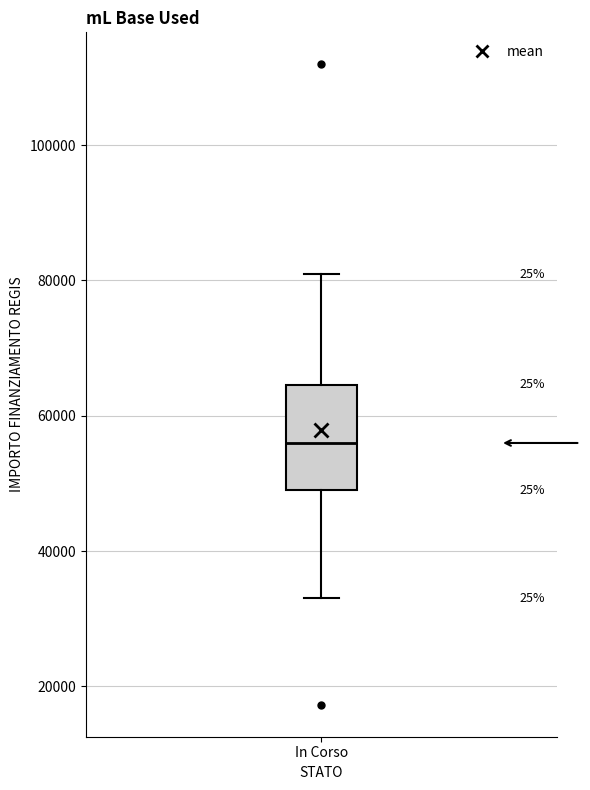

Transcribe this box plot: give where the median line is, the range the box spans, and where the two whiskers end, as read against the y-axis. The values are not printed on the chart, so give them approximately, as read against the axis.

median 56000, box 50000 to 64000, whiskers 32000 to 80000